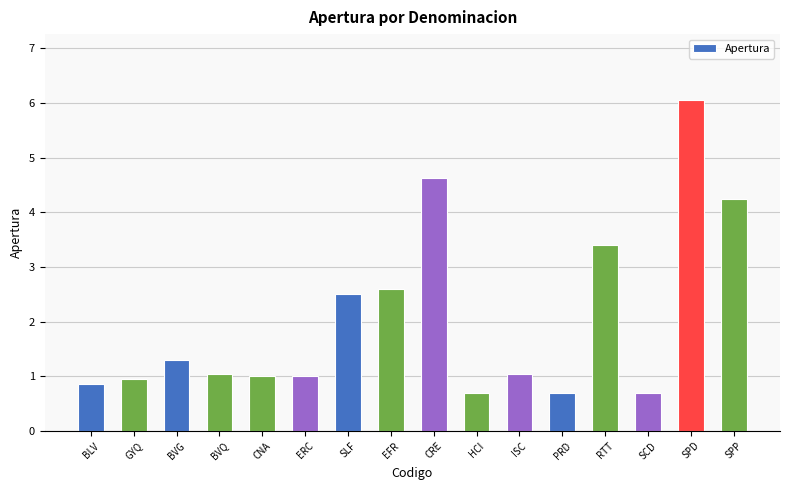

Does the chart contain any negative values?

No